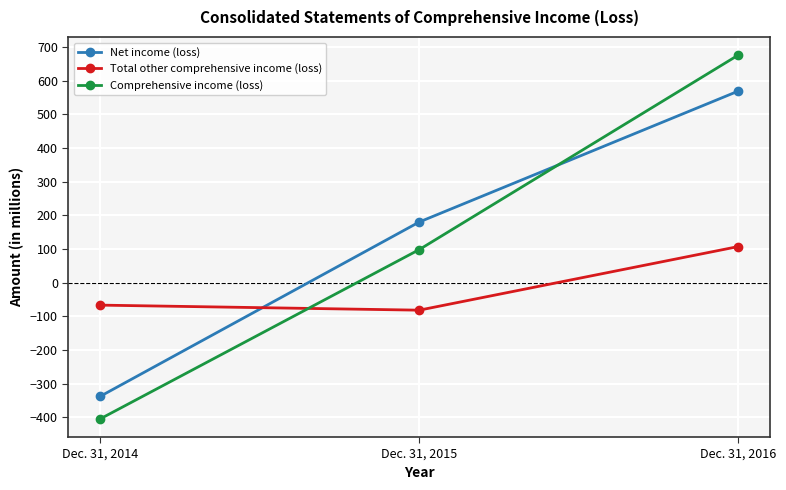

At how many categories does at least one series exceed 569?

1